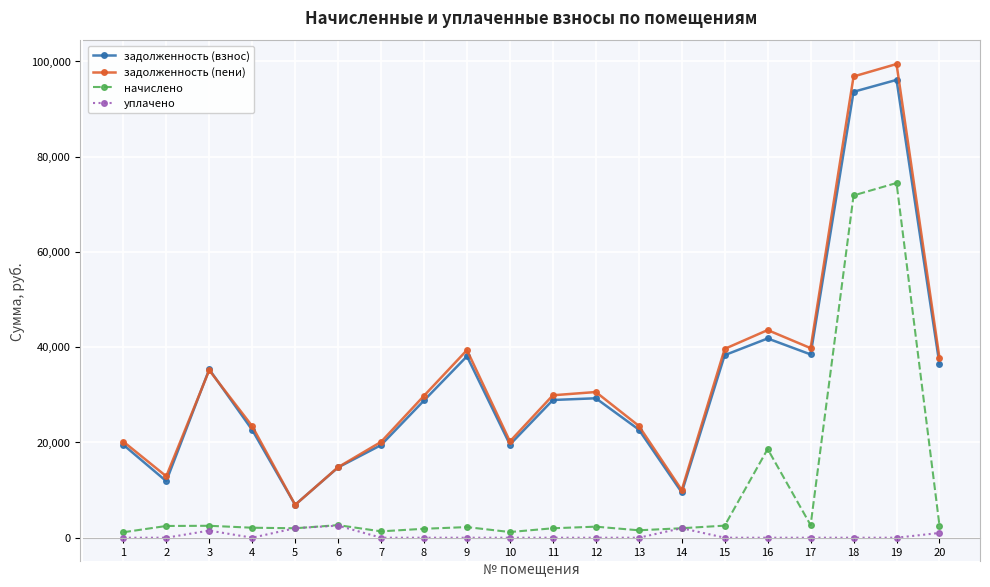

Between 14 and 15, which series saw the biggest shift?

задолженность (пени)